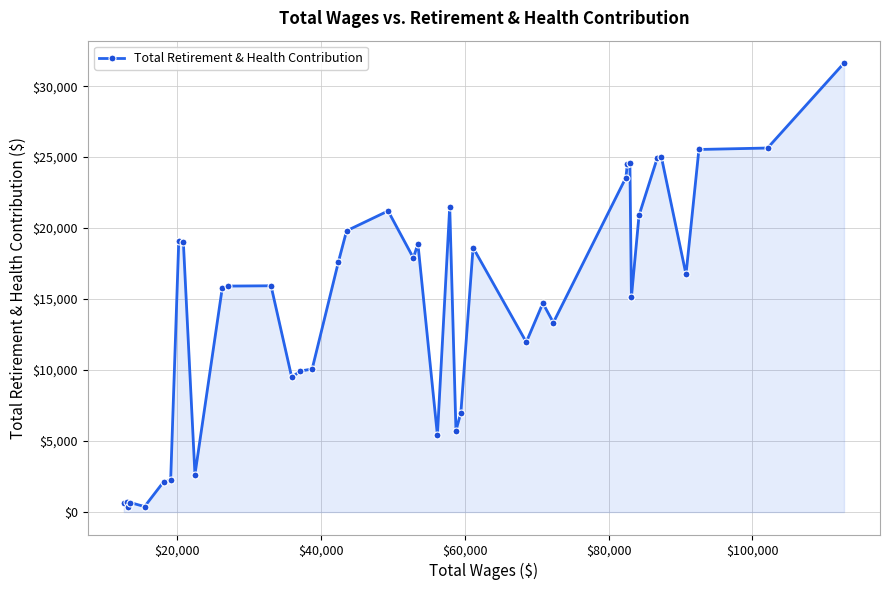

What is the sum of all values?

576994